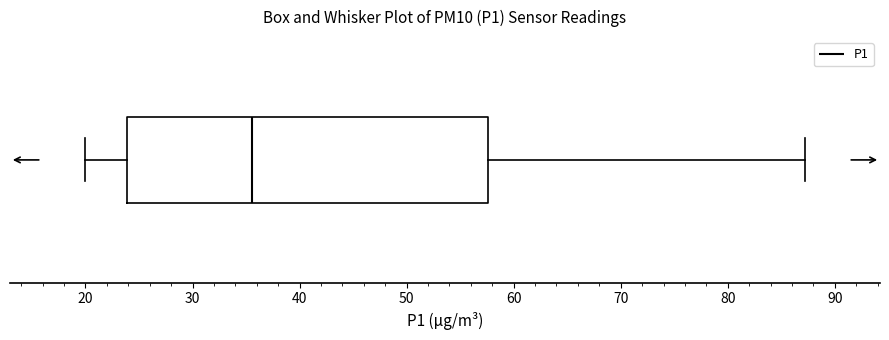

Transcribe this box plot: give where the median line is, the range the box spans, and where the two whiskers end, as read against the x-axis. The values are not printed on the chart, so give them approximately, as read against the axis.

median 36, box 24 to 58, whiskers 20 to 87